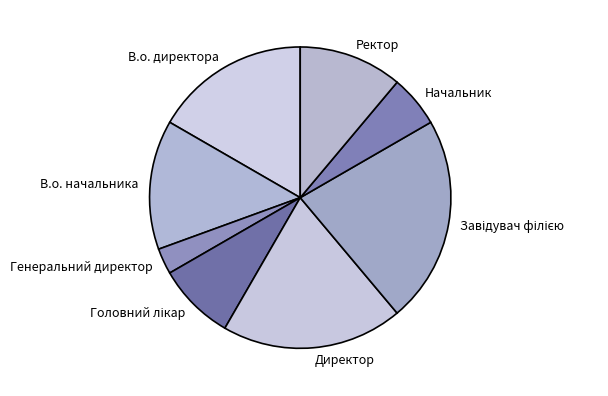

Which has a higher value, Директор or В.о. директора?

Директор